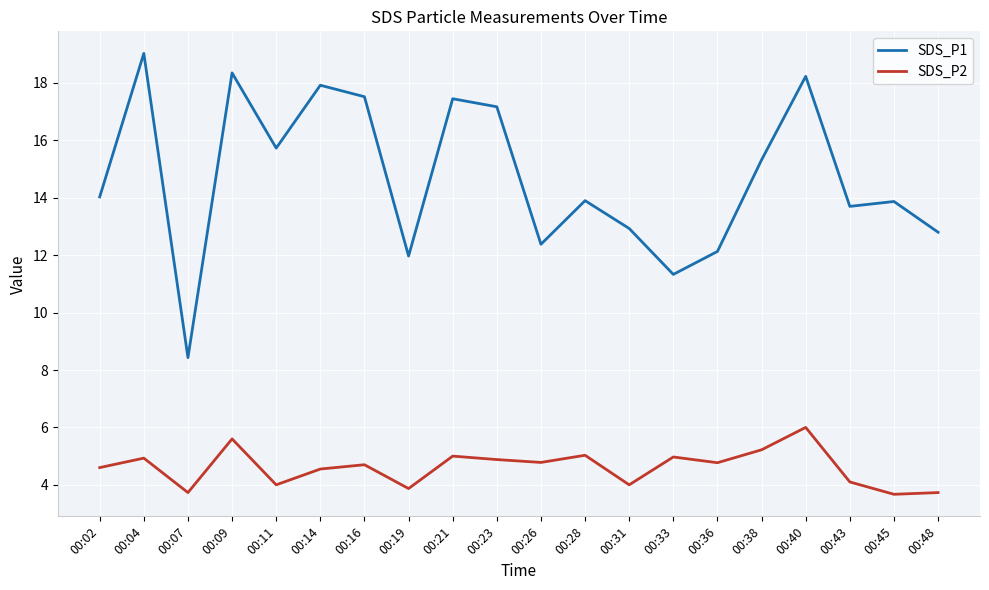

Which series has the widest spread of values?

SDS_P1